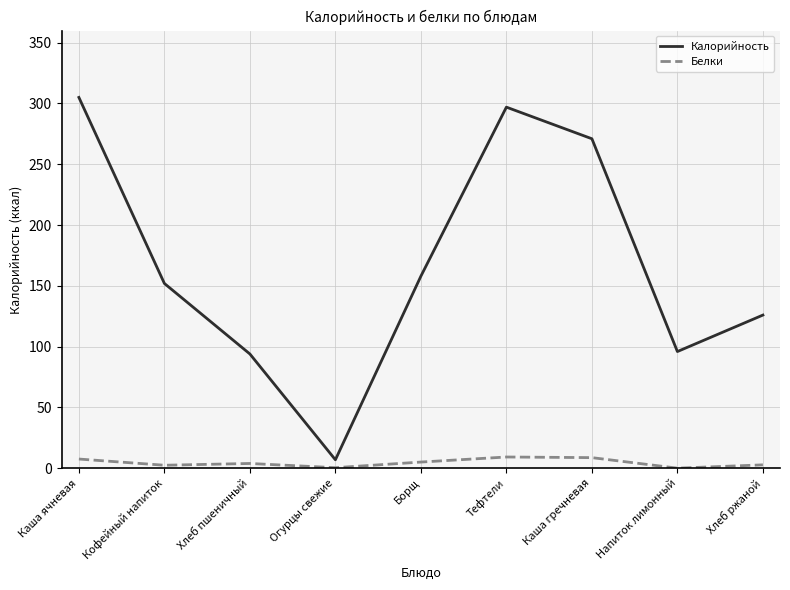

Rank the series by their average value, from highest to lowest.

Калорийность, Белки